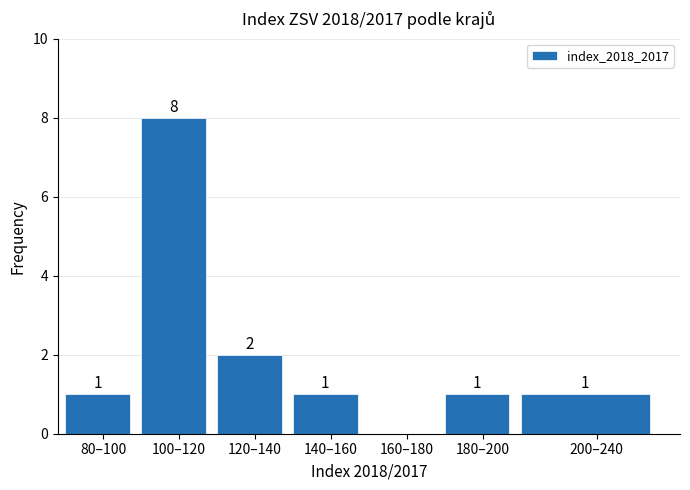

Reading left to right, extract all data points from this chart.

80–100=1	100–120=8	120–140=2	140–160=1	160–180=0	180–200=1	200–240=1